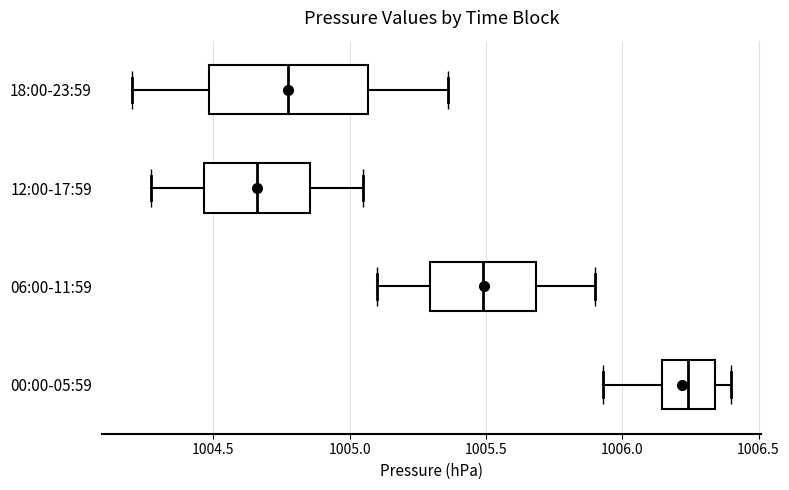

Comparing the boxes themselves (not the whiskers), which one is the widest?

18:00-23:59